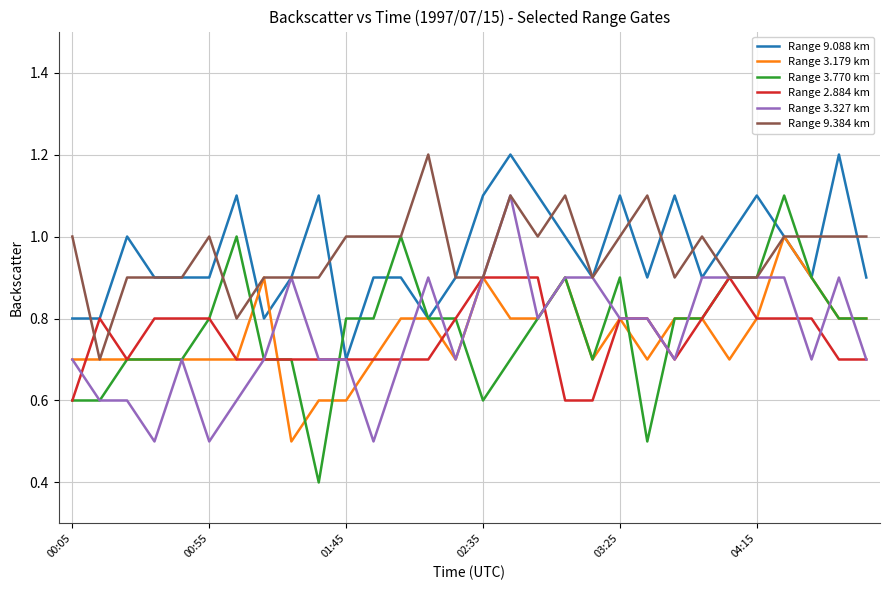

What is the difference between the maximum and minimum values in the Range 3.179 km series?

0.5